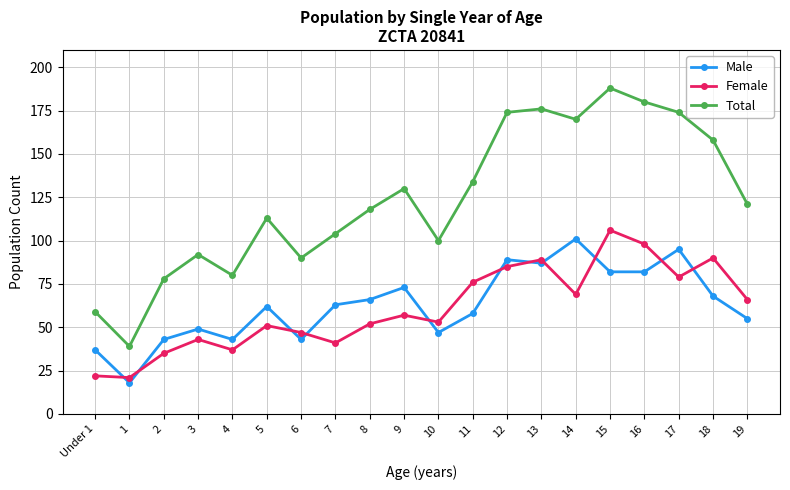

Which series has the largest total across all categories?

Total